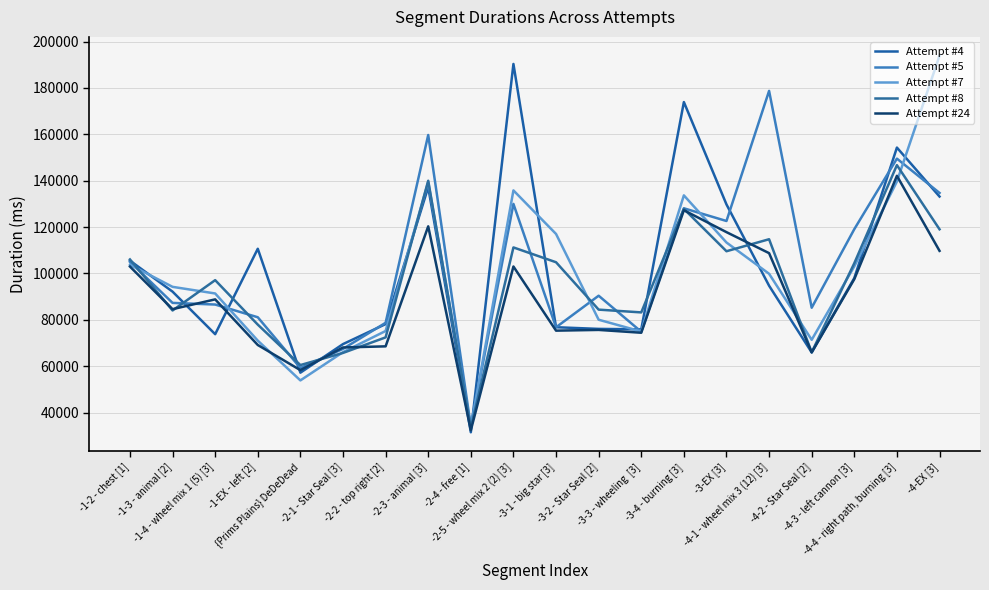

Does the chart display data point markers on the line(s)?

No